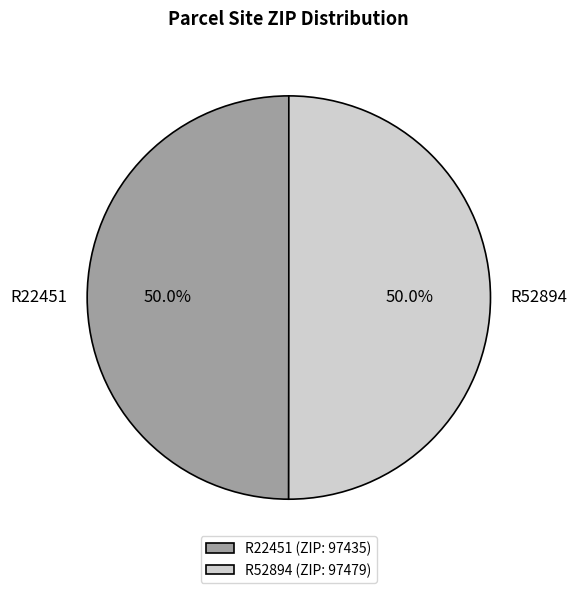

To the nearest percent, what percentage of the pie is R22451?

50%